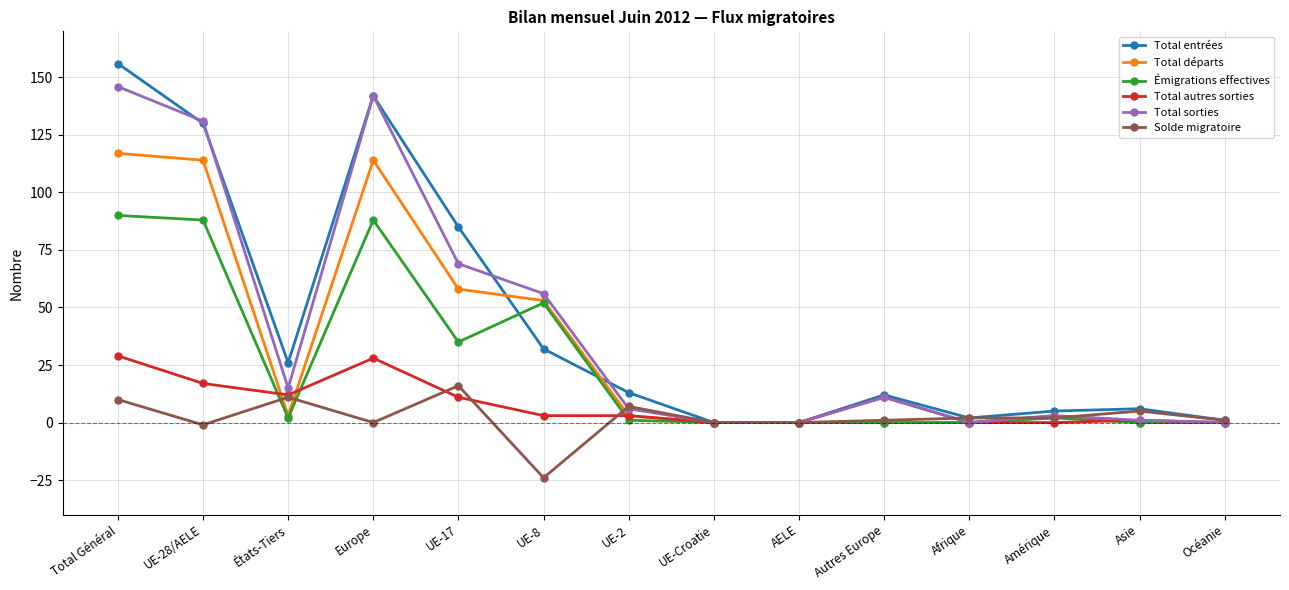

Which series changed the most between Total Général and UE-17?

Total sorties